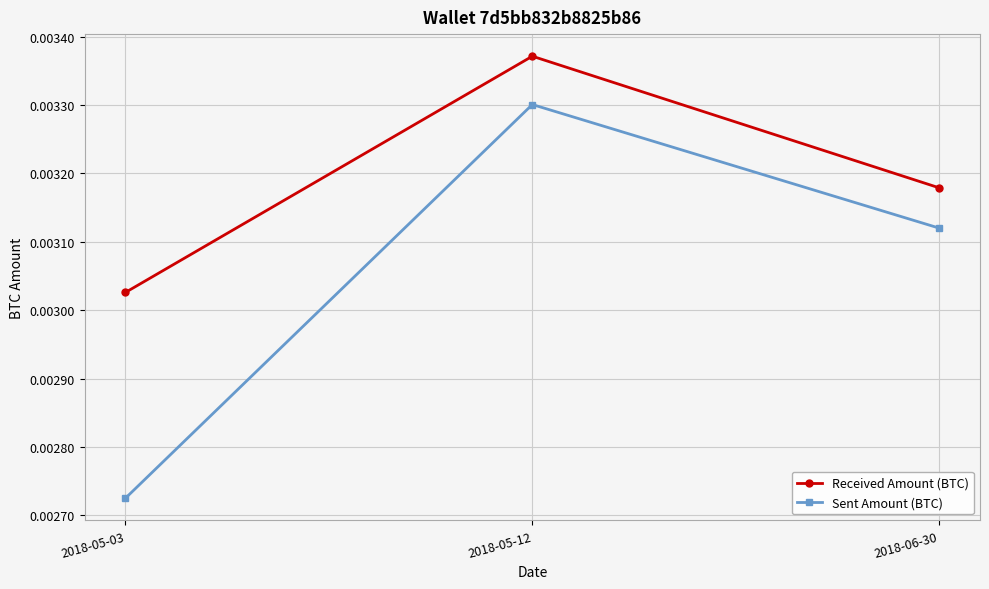

Which series changed the most between 2018-05-03 and 2018-06-30?

Sent Amount (BTC)